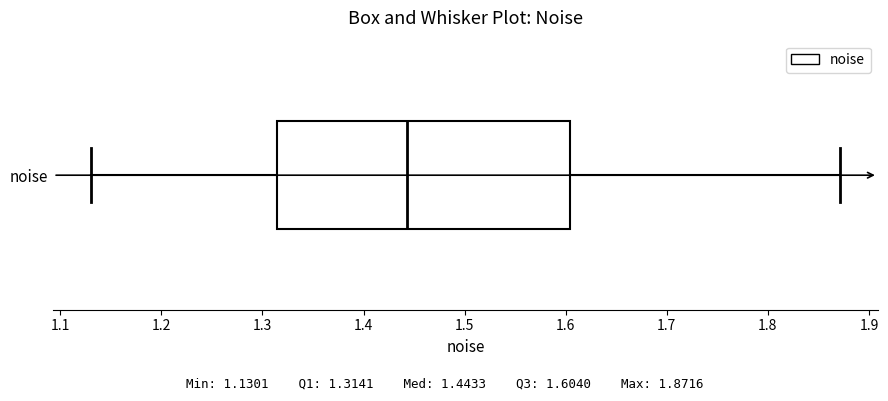

Transcribe this box plot: give where the median line is, the range the box spans, and where the two whiskers end, as read against the x-axis. The values are not printed on the chart, so give them approximately, as read against the axis.

median 1.44, box 1.31 to 1.60, whiskers 1.13 to 1.87